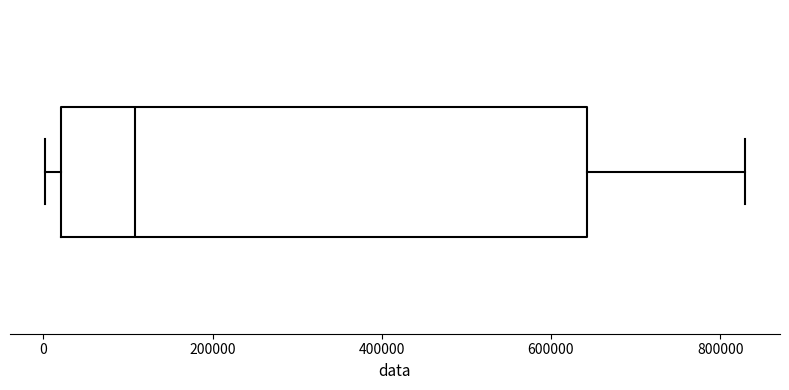

Where does the right whisker of the box end on the x-axis? The values are not printed on the chart, so give them approximately, as read against the axis.

820000